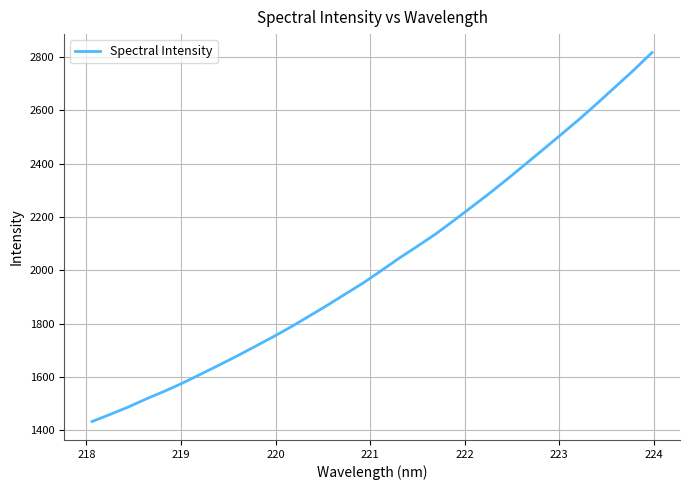

What is the greatest value displayed?

2817.2